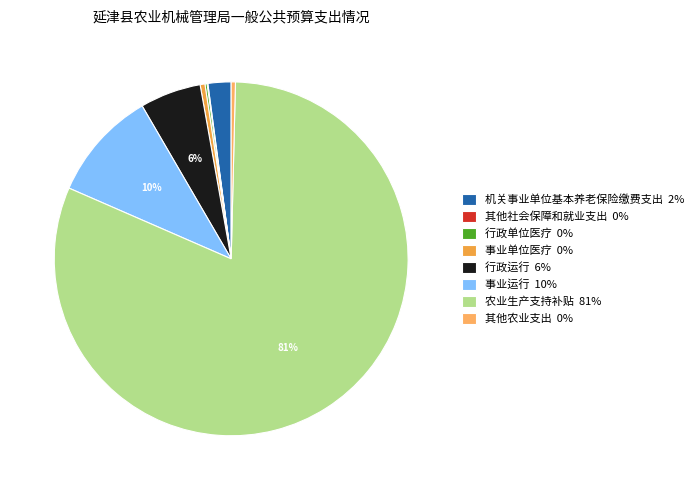

Does any single category account for the majority?

Yes